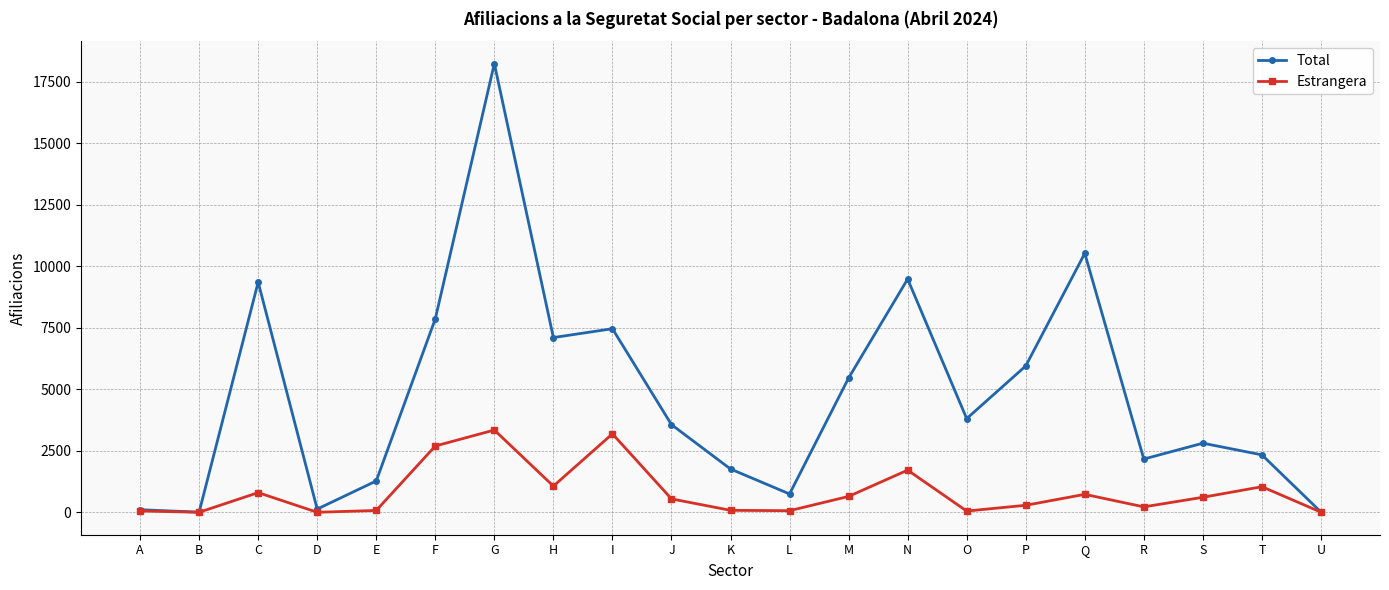

What is the difference between the maximum and minimum values in the Estrangera series?

3345